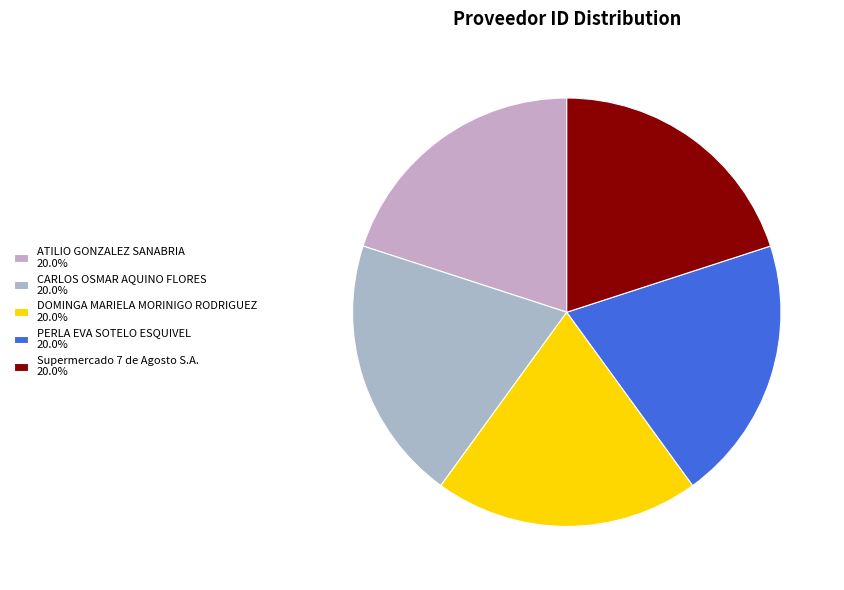

True or false: Supermercado 7 de Agosto S.A. accounts for 26% of the total.

False